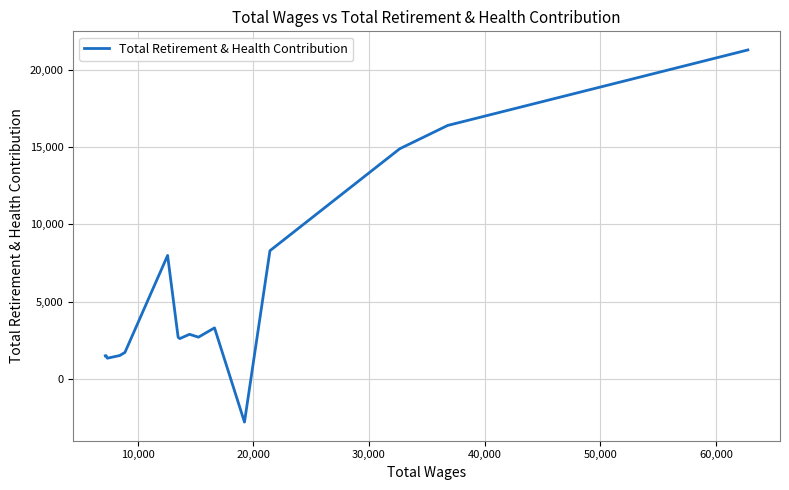

What is the difference between the maximum and minimum values?

24096